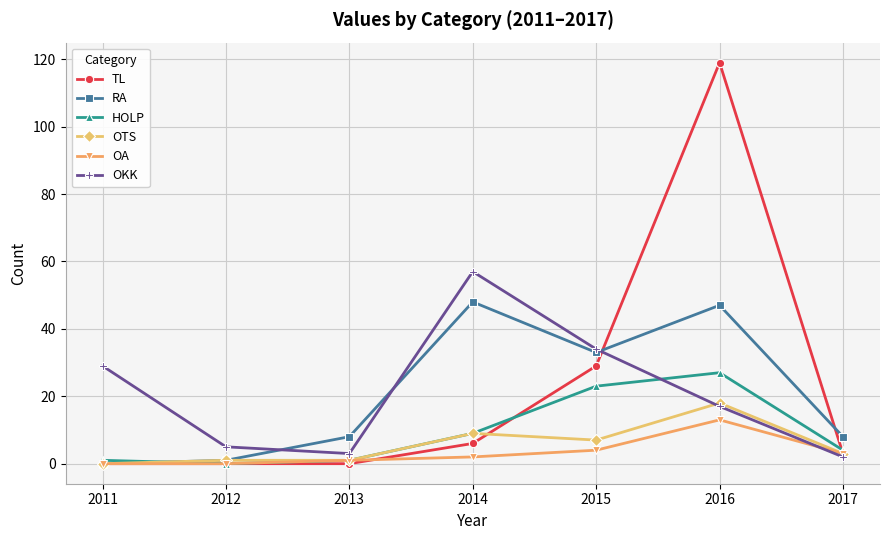

What is the spread (max minus min) of values at 2017?

6